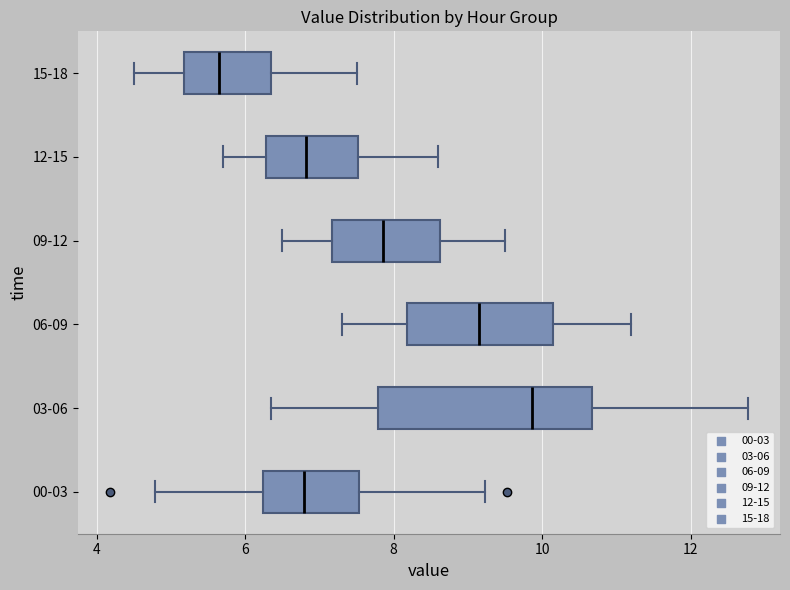

Comparing the boxes themselves (not the whiskers), which one is the widest?

03-06